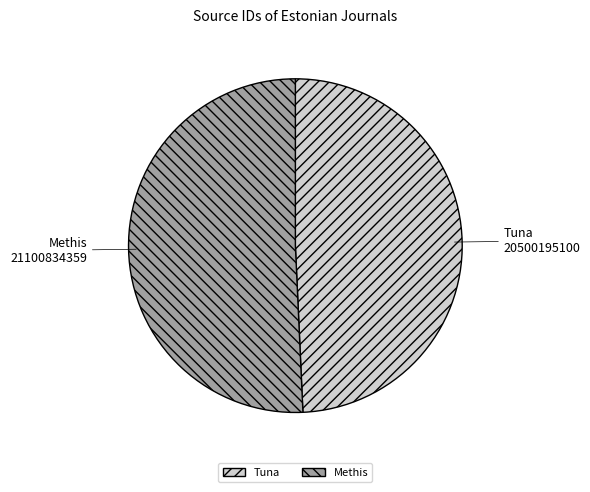

Which category has the smallest portion of the pie?

Tuna